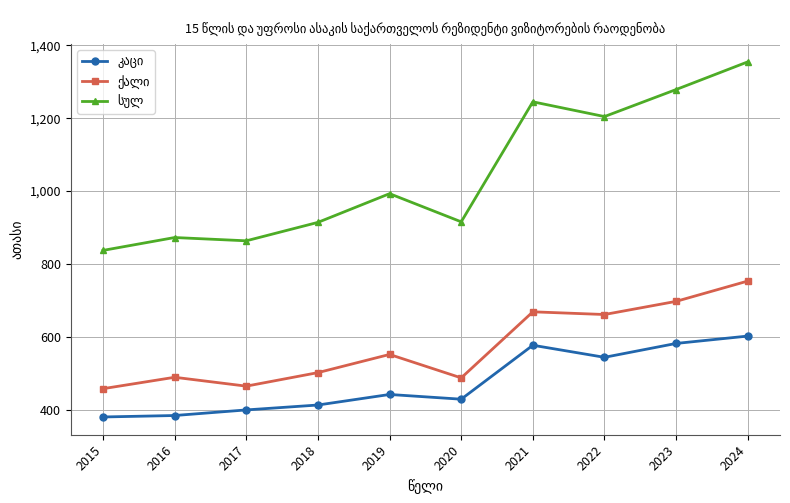

At which category does the chart reach its peak across all series?

2024